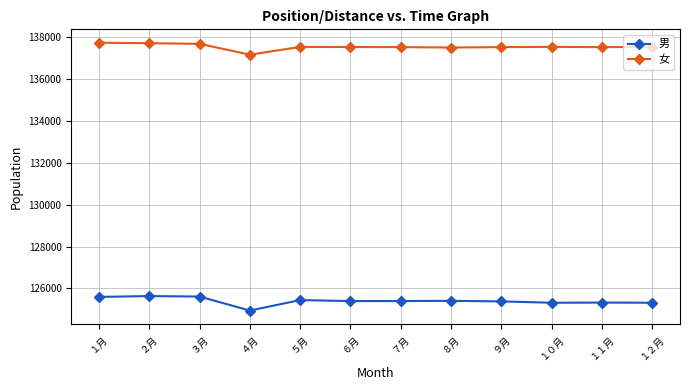

In 女, how many points are higher than both neighbors (excluding endpoints)?

2